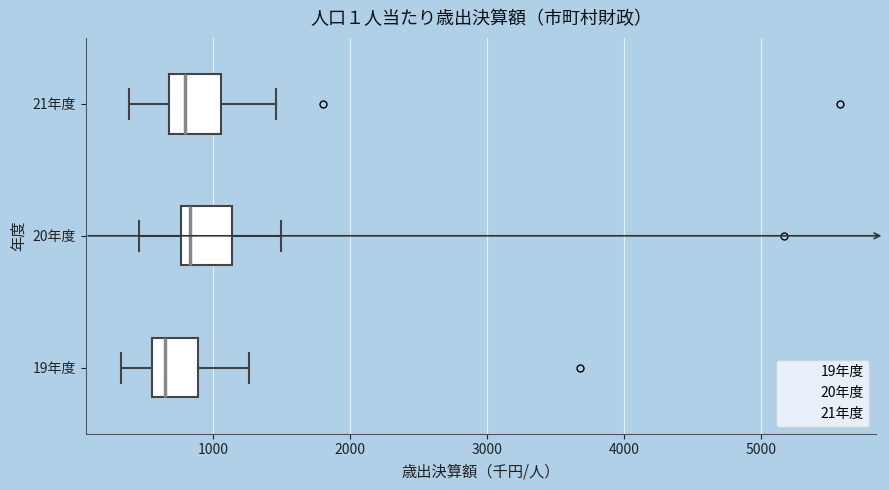

Reading bottom to top, read every box against the x-axis: the position of its median line, the range the box covers, and the ends of its whiskers. The values are not printed on the chart, so give them approximately, as read against the axis.

19年度: median 600 (just right of the box's left edge), box 600 to 900, whiskers 300 to 1300
20年度: median 800 (just right of the box's left edge), box 800 to 1100, whiskers 500 to 1500
21年度: median 800, box 700 to 1100, whiskers 400 to 1500